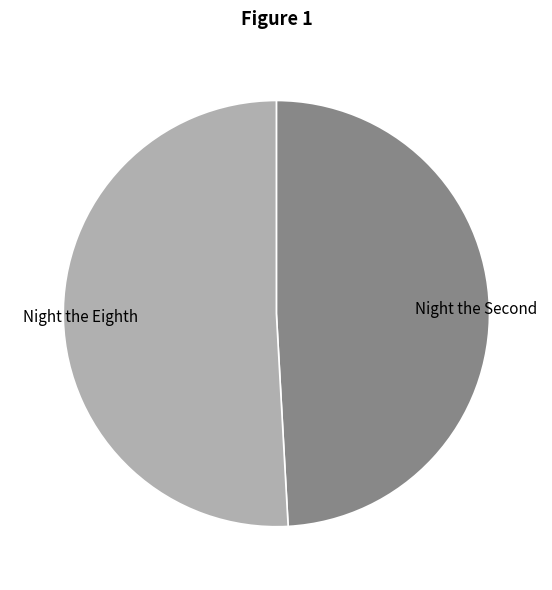

Which category has the smallest portion of the pie?

Night the Second